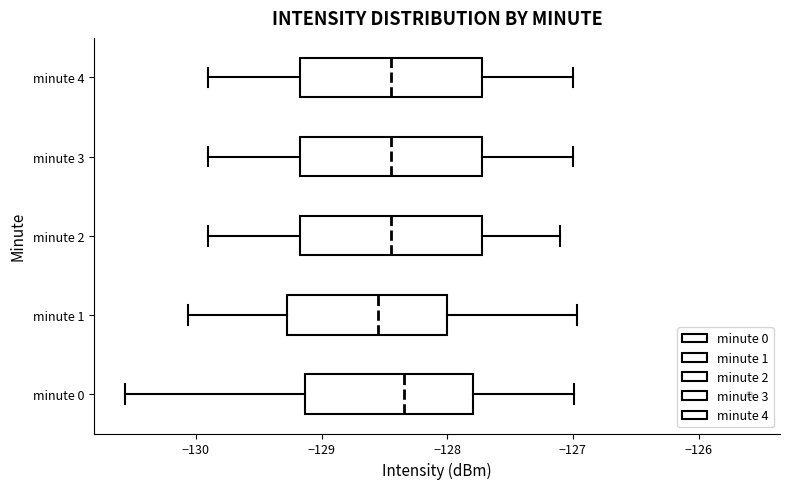

Reading bottom to top, read every box against the x-axis: the position of its median line, the range the box covers, and the ends of its whiskers. The values are not printed on the chart, so give them approximately, as read against the axis.

minute 0: median -128.3, box -129.1 to -127.8, whiskers -130.6 to -127.0
minute 1: median -128.5, box -129.3 to -128.0, whiskers -130.1 to -127.0
minute 2: median -128.4, box -129.2 to -127.7, whiskers -129.9 to -127.1
minute 3: median -128.4, box -129.2 to -127.7, whiskers -129.9 to -127.0
minute 4: median -128.4, box -129.2 to -127.7, whiskers -129.9 to -127.0